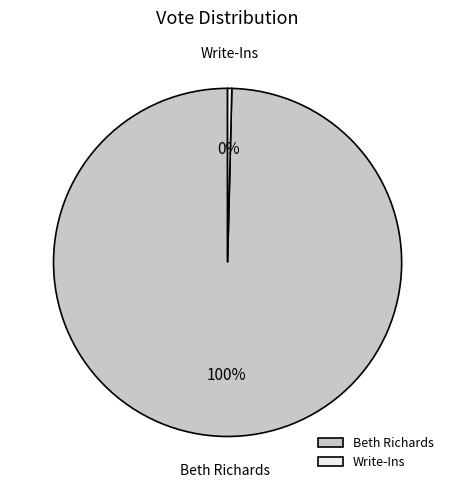

Count the number of slices in the pie.

2